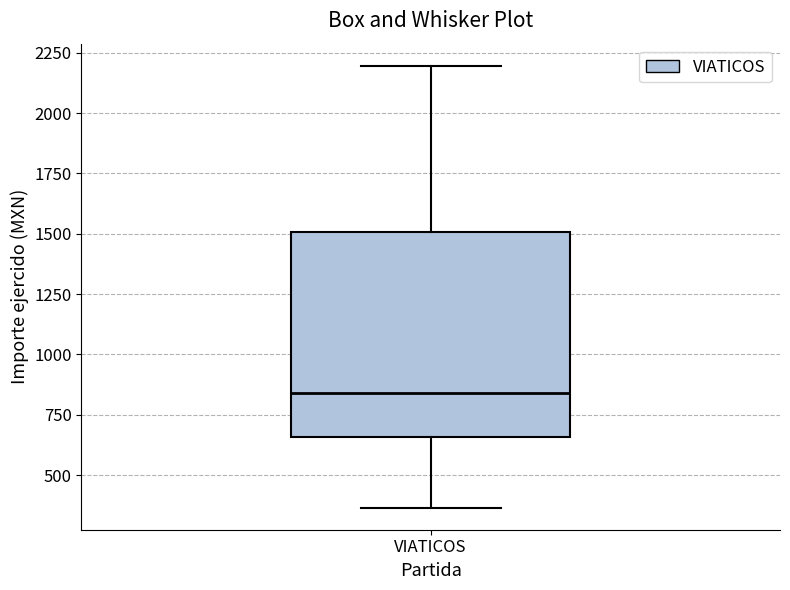

Where is the lower edge of the box for VIATICOS on the y-axis? The values are not printed on the chart, so give them approximately, as read against the axis.

650